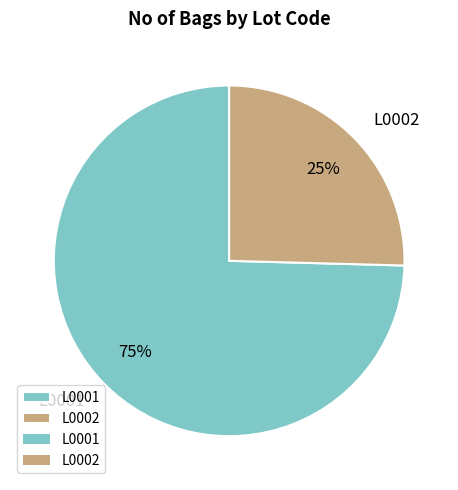

Count the number of slices in the pie.

2